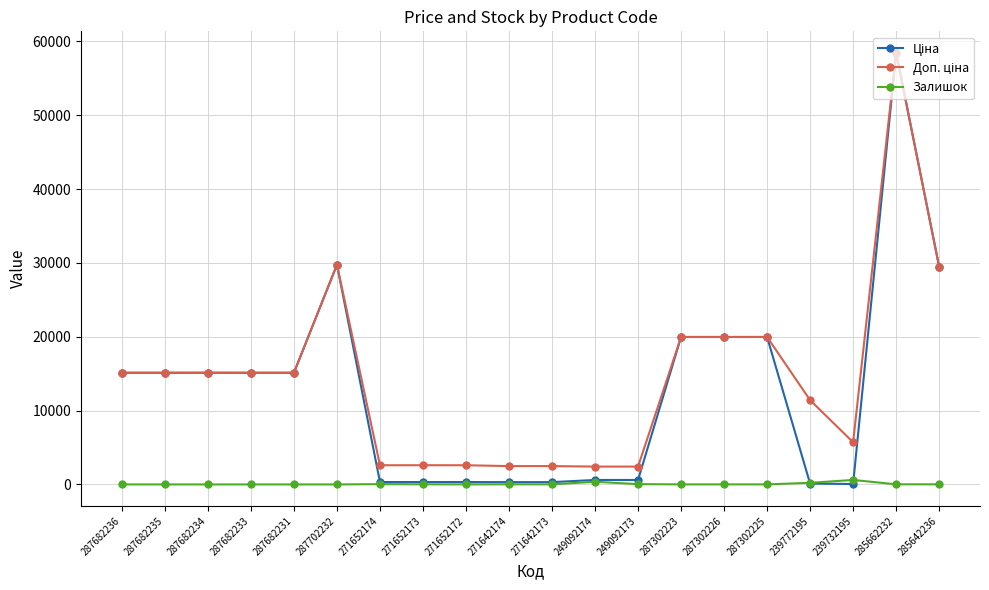

What is the difference between the highest and lowest values at 287682233?

15120.0